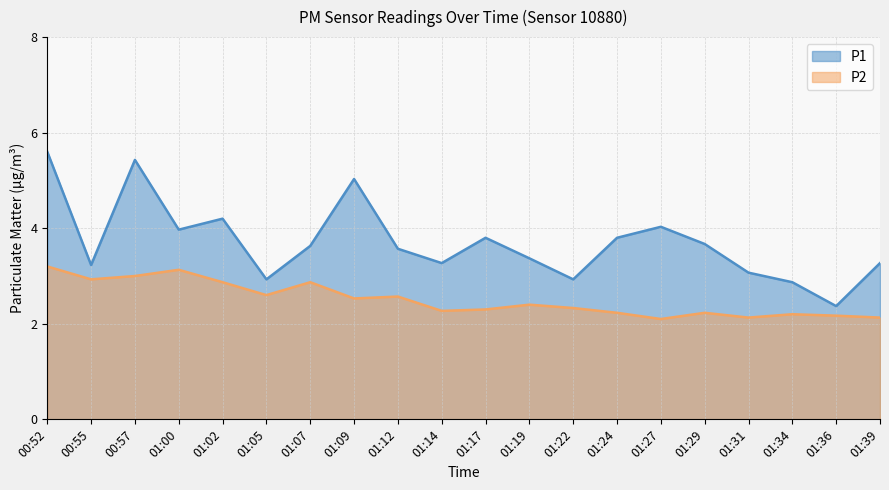

What is the label of the 20th point from the left?

01:39